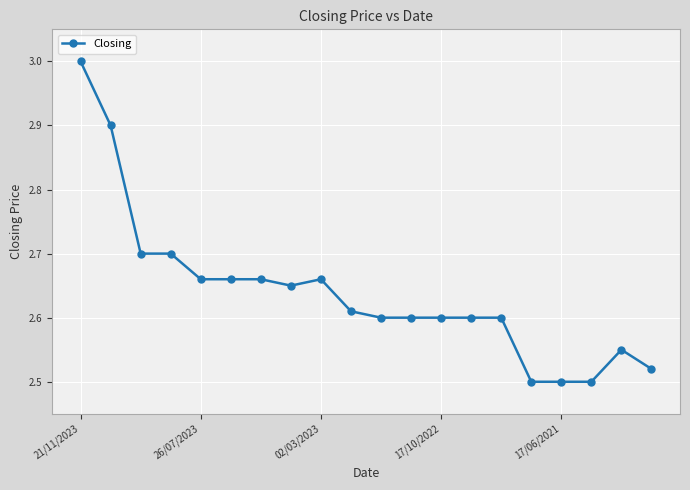

What is the sum of all values?

52.8